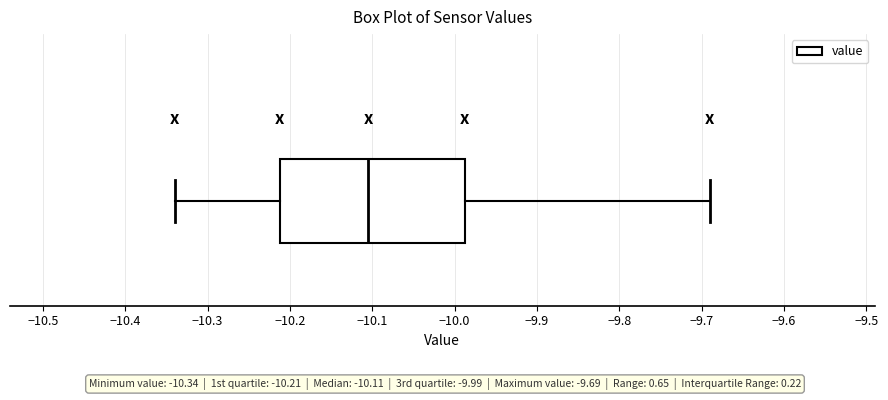

Where does the right whisker of the box end on the x-axis? The values are not printed on the chart, so give them approximately, as read against the axis.

-9.69